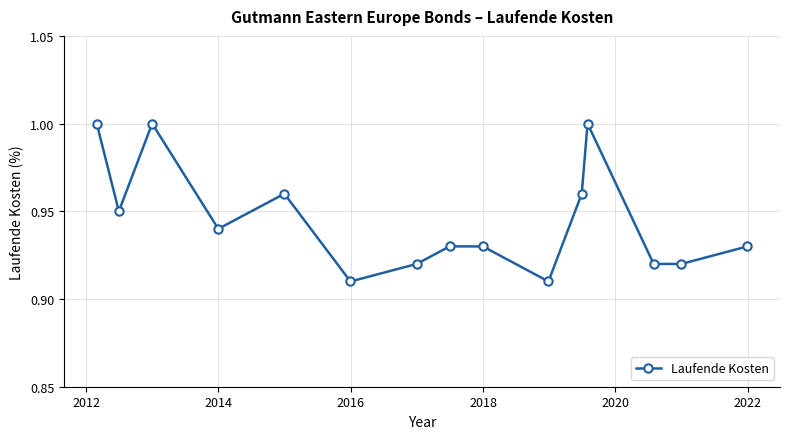

True or false: there are more than 2 points higher than both neighbors.

True